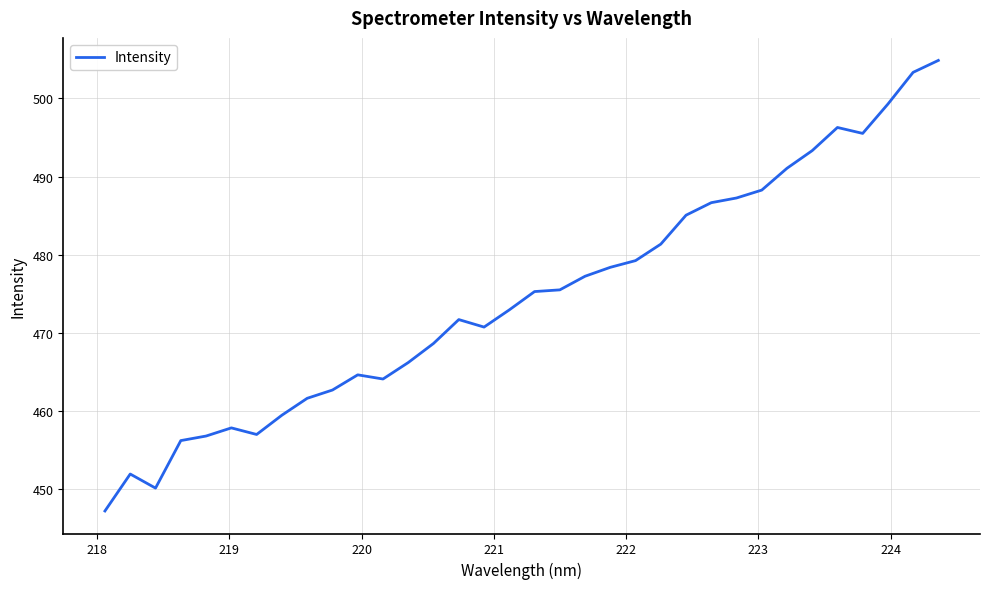

What is the maximum value shown in the chart?

504.9